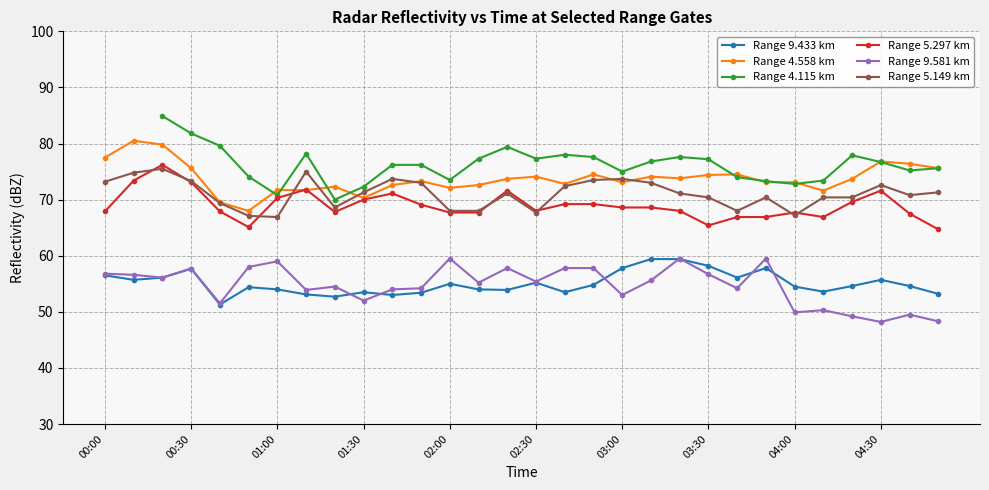

What is the highest value of the Range 9.433 km series?

59.4